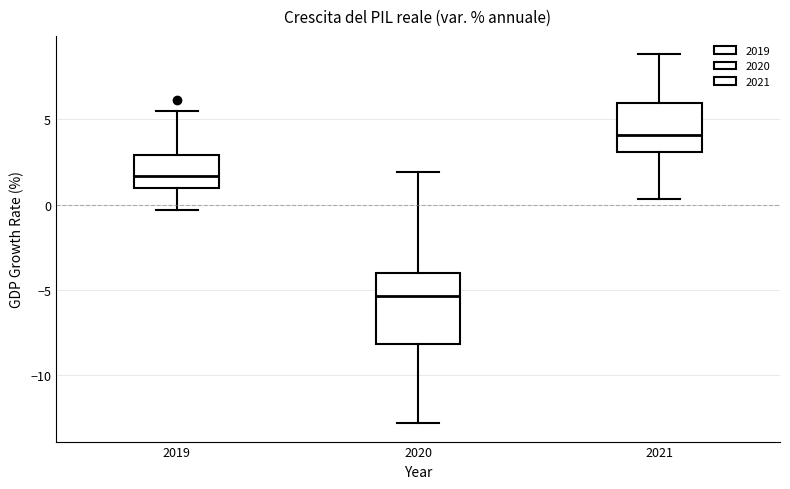

Reading left to right, transcribe this box plot: for each box, give where its median line is, the range the box spans, and where its two whiskers end, as read against the y-axis. The values are not printed on the chart, so give them approximately, as read against the axis.

2019: median 1.5, box 1.0 to 3.0, whiskers -0.5 to 5.5
2020: median -5.5, box -8.0 to -4.0, whiskers -13.0 to 2.0
2021: median 4.0, box 3.0 to 6.0, whiskers 0.5 to 9.0